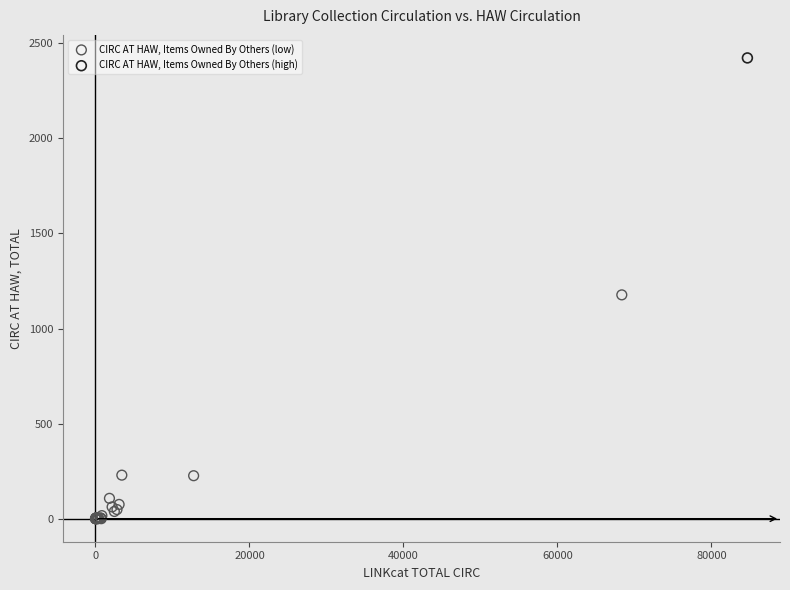

What are all the series names shown in the legend?

CIRC AT HAW, Items Owned By Others (low), CIRC AT HAW, Items Owned By Others (high)